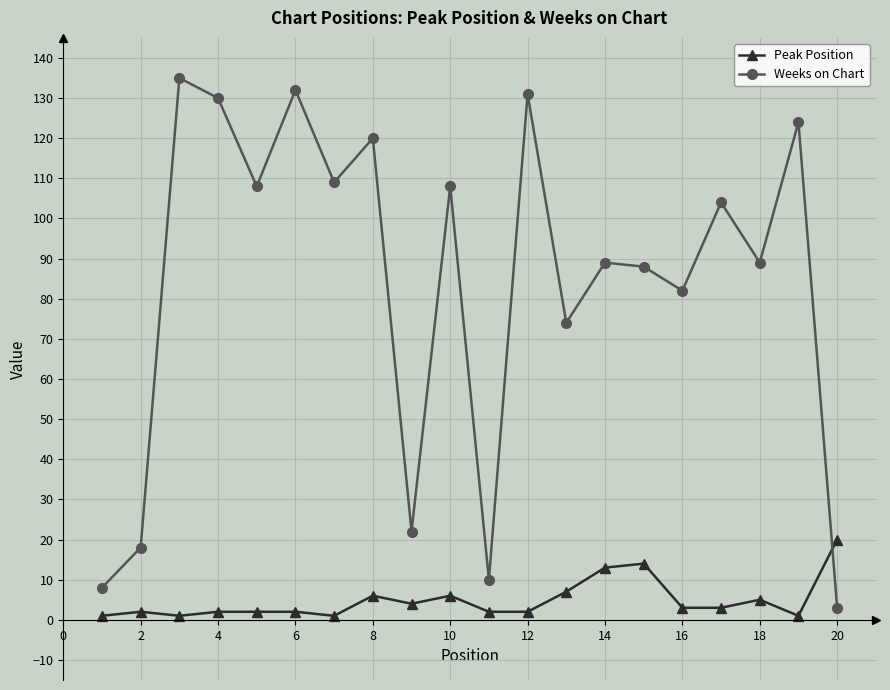

Count the number of data series in this chart.

2